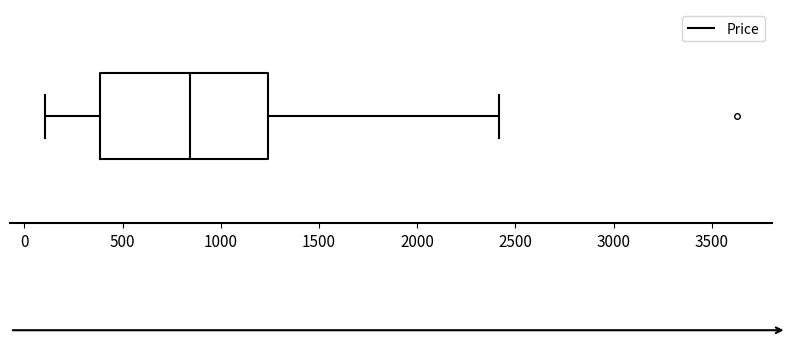

Read this box plot against the x-axis: the position of the median line, the range covered by the box, and the ends of both whiskers. The values are not printed on the chart, so give them approximately, as read against the axis.

median 850, box 400 to 1250, whiskers 100 to 2400